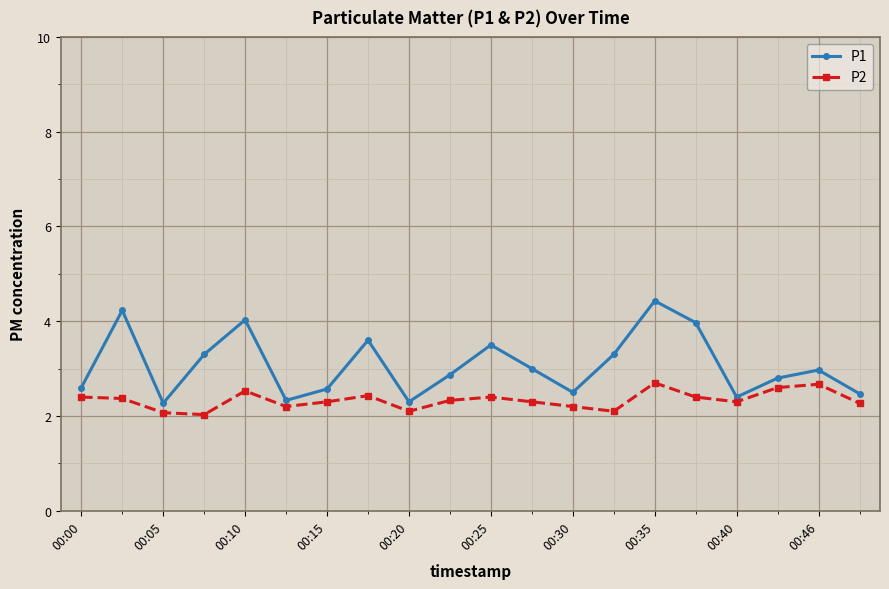

What is the sum of all P1 values?

61.4